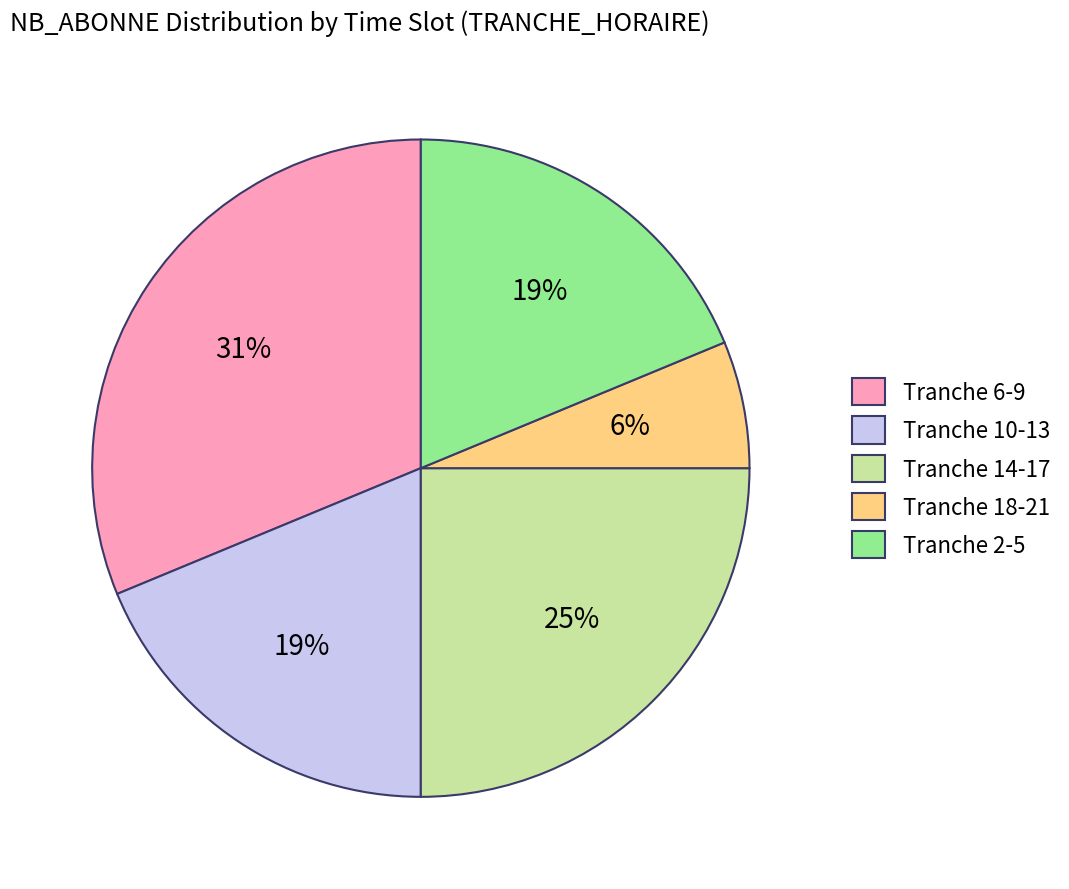

To the nearest percent, what is the combined percentage of Tranche 6-9 and Tranche 2-5?

50%